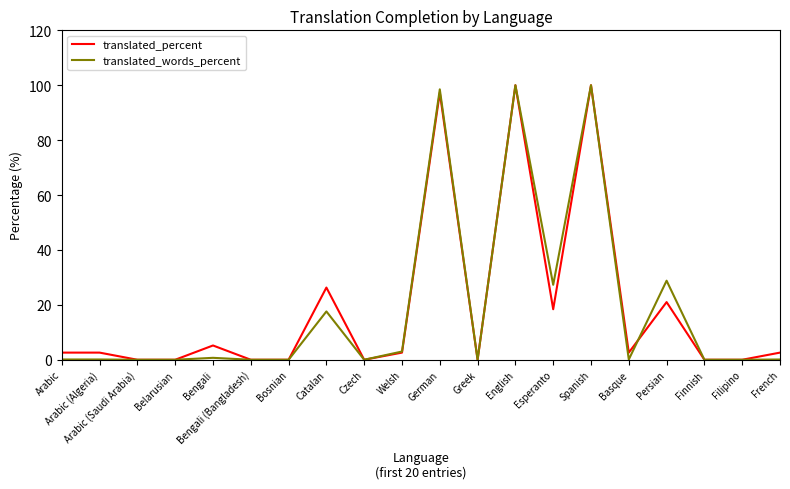

What position from the left is English?

13